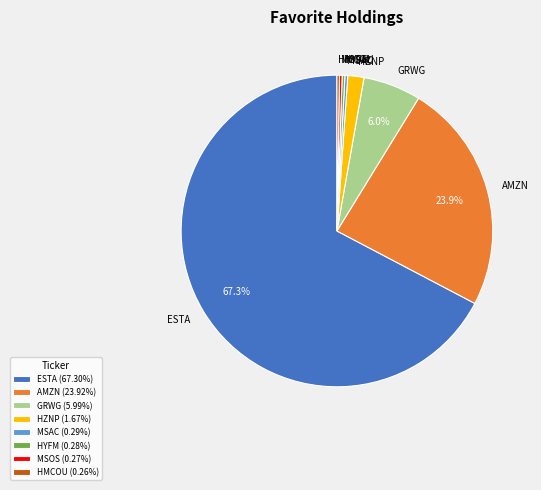

Is the sum of HZNP and HYFM greater than half?

No